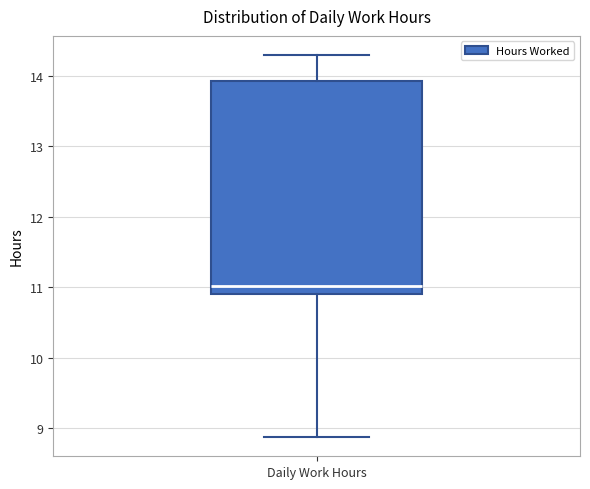

Where does the lower whisker of the box for Daily Work Hours end on the y-axis? The values are not printed on the chart, so give them approximately, as read against the axis.

8.9